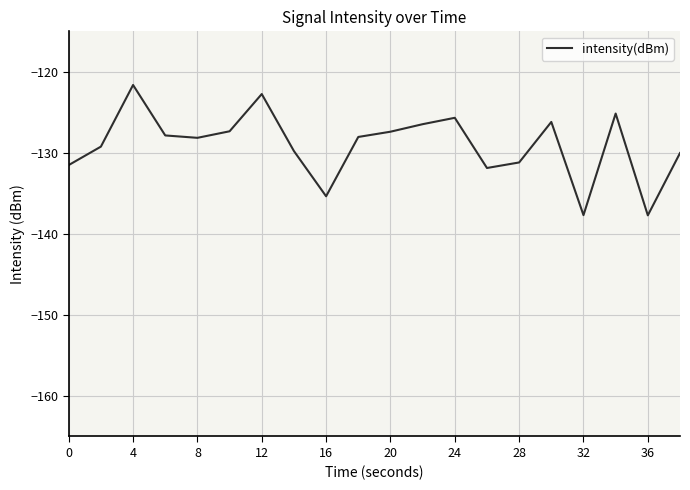

What is the difference between the maximum and minimum values?

16.1